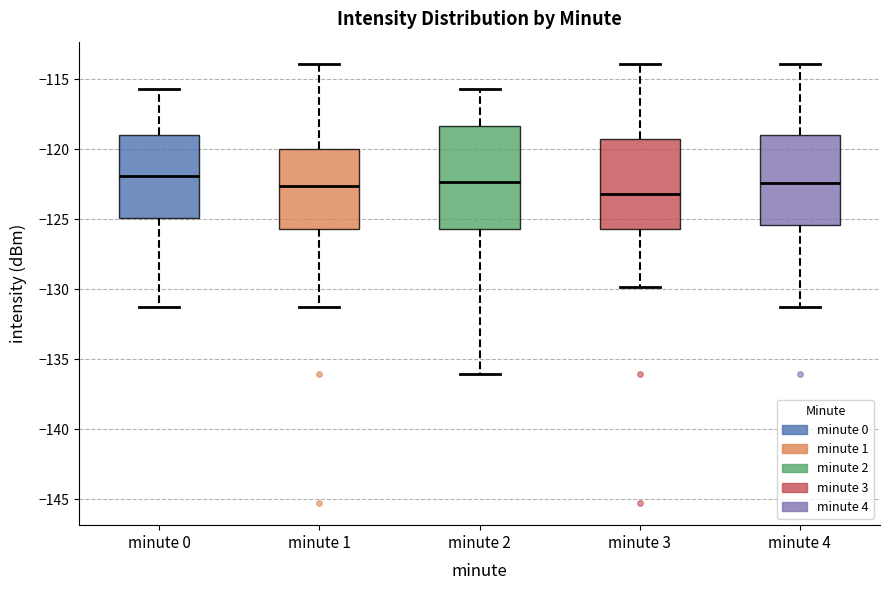

Comparing the boxes themselves (not the whiskers), which one is the tallest?

minute 2